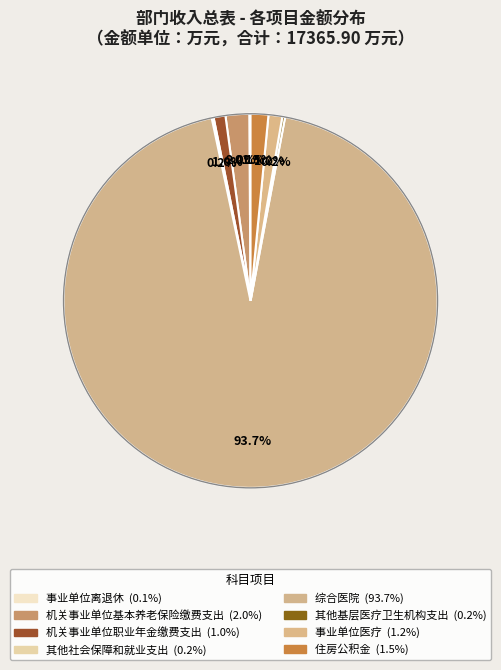

Rank the categories by value from lowest to highest.

事业单位离退休, 其他社会保障和就业支出, 其他基层医疗卫生机构支出, 机关事业单位职业年金缴费支出, 事业单位医疗, 住房公积金, 机关事业单位基本养老保险缴费支出, 综合医院